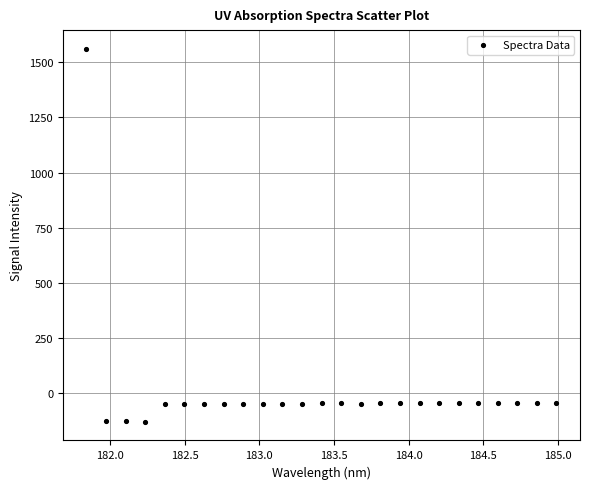

What is the range of X values (max minus min)?

3.1